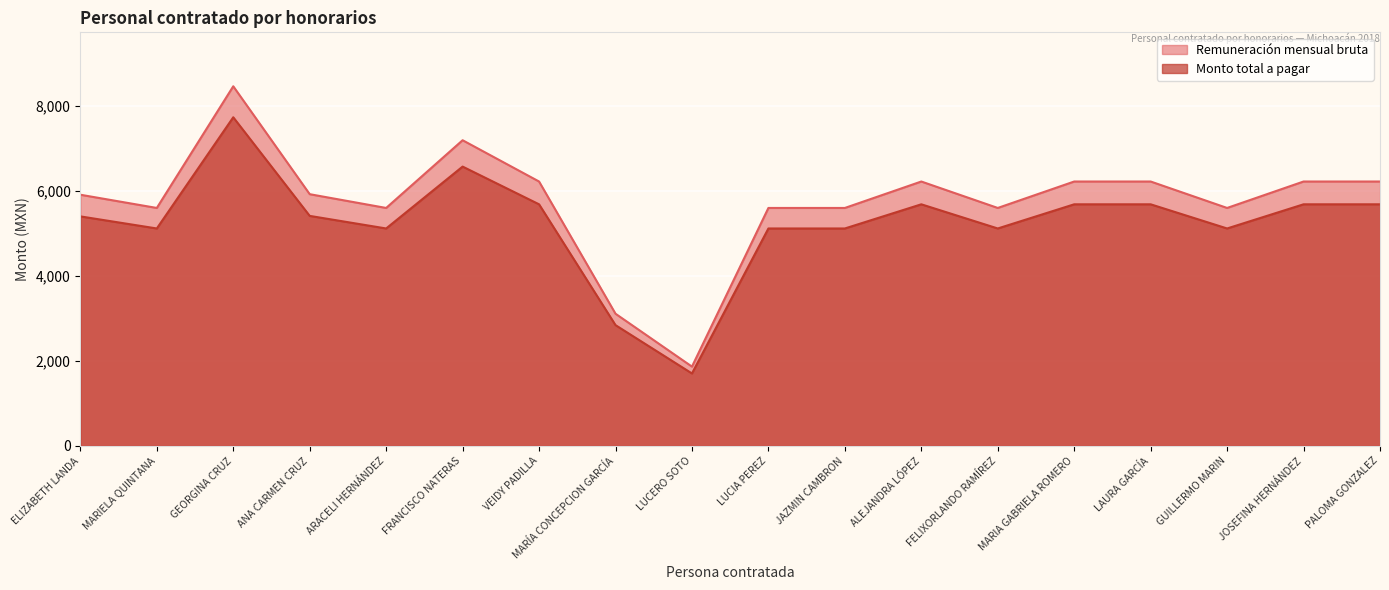

Which series has the widest spread of values?

Remuneración mensual bruta